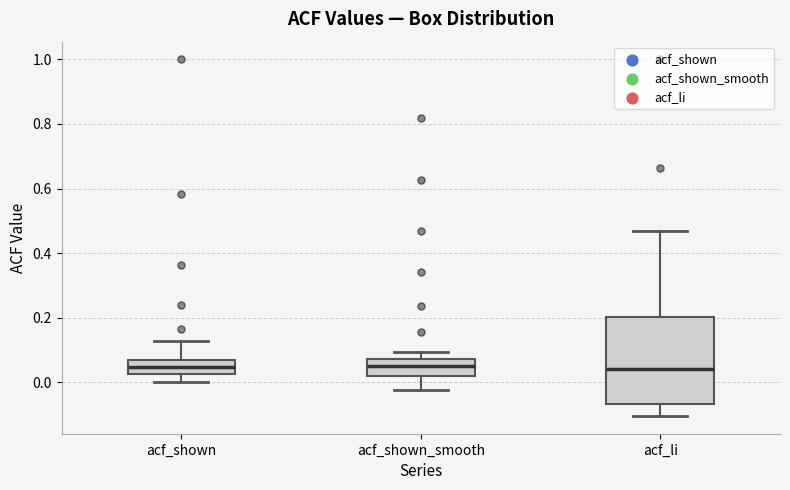

Where does the median line of the box for acf_li sit on the y-axis? The values are not printed on the chart, so give them approximately, as read against the axis.

0.04